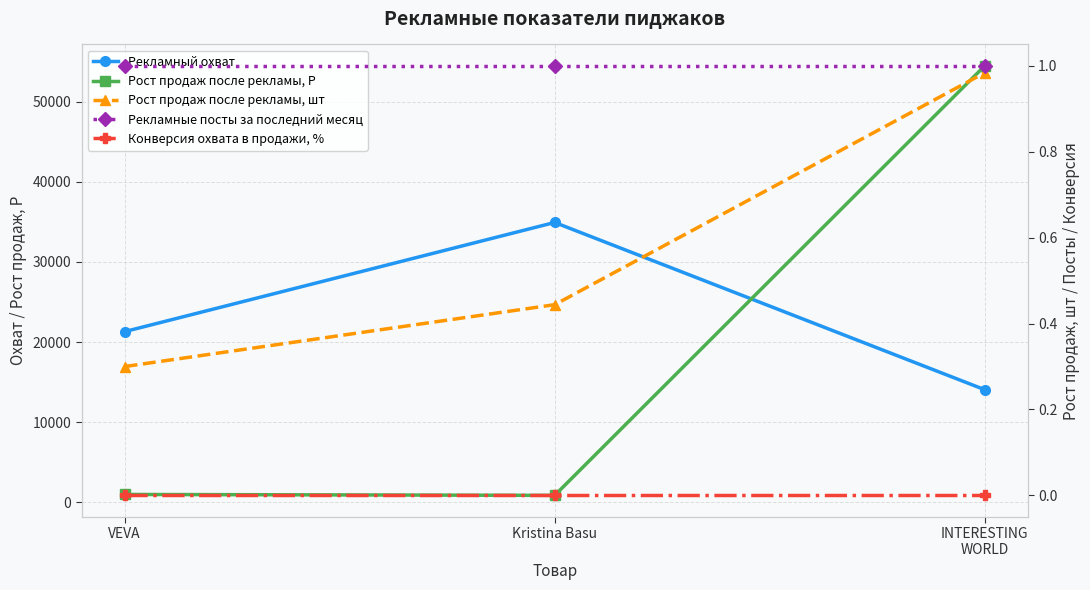

How many values in the Рост продаж после рекламы, Р series are below 1002?

1